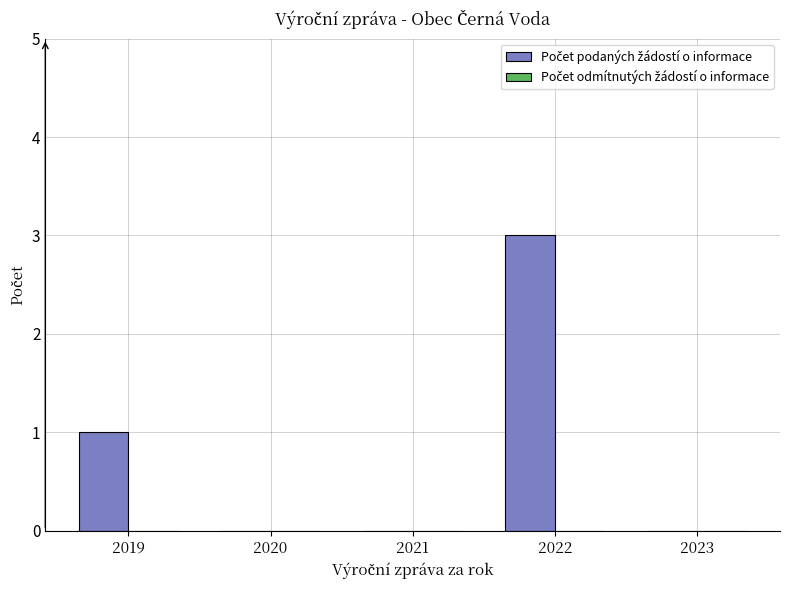

Is it true that the value at 2022 is 3?

True